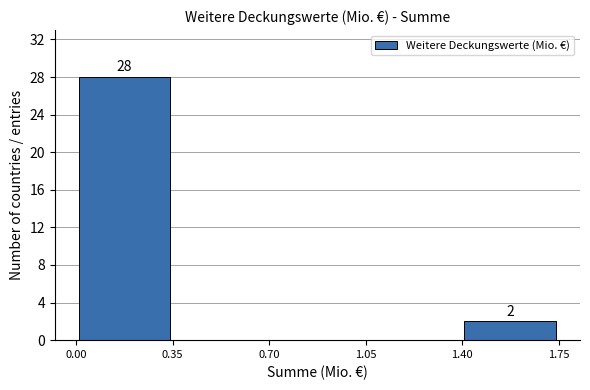

Over which range of the x-axis is the bar tallest?

0.00 to 0.35